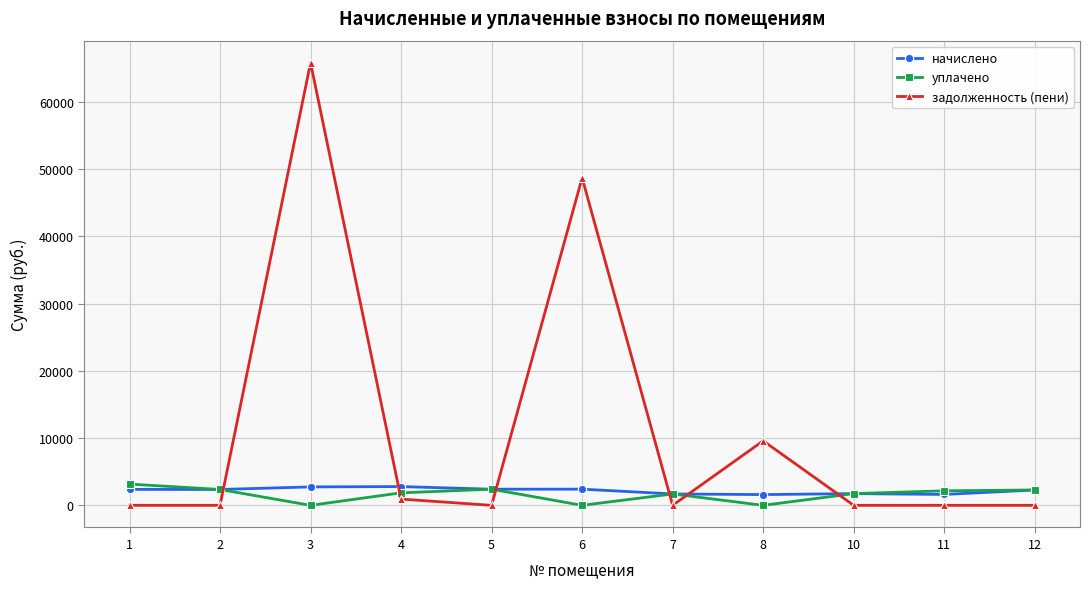

Where is the first local maximum for задолженность (пени)?

3